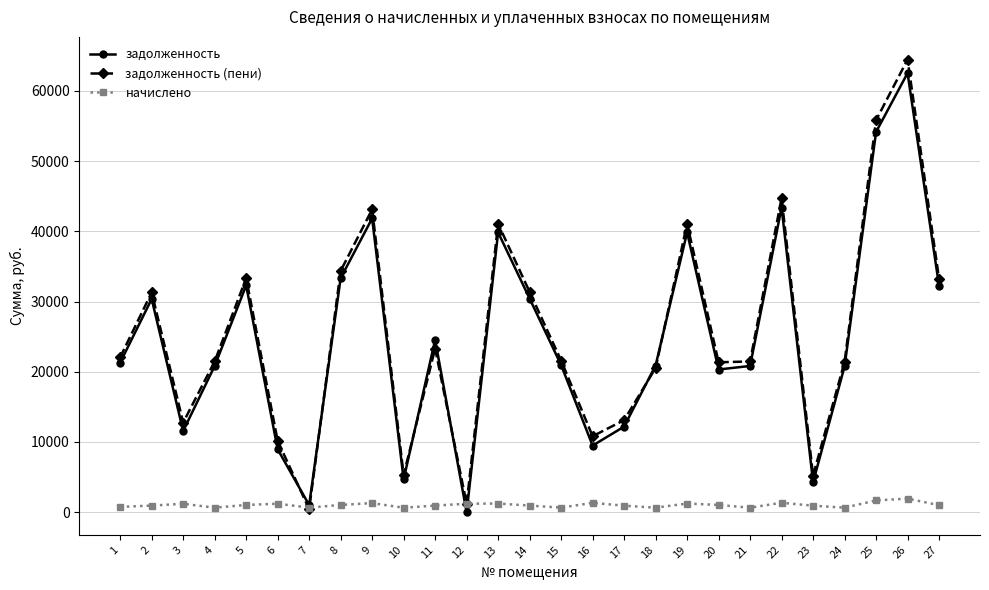

What is the sum of all задолженность values?

662909.3